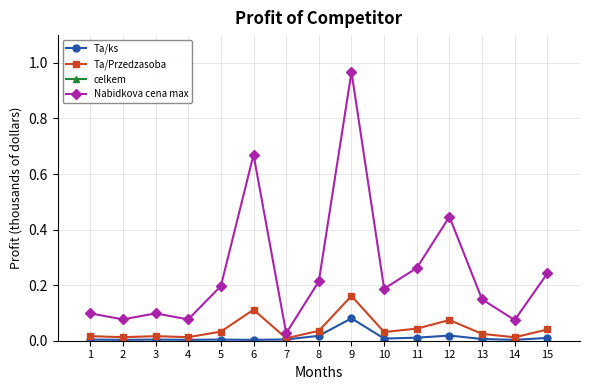

Is it true that Nabidkova cena max equals 0.0 at 2?

False